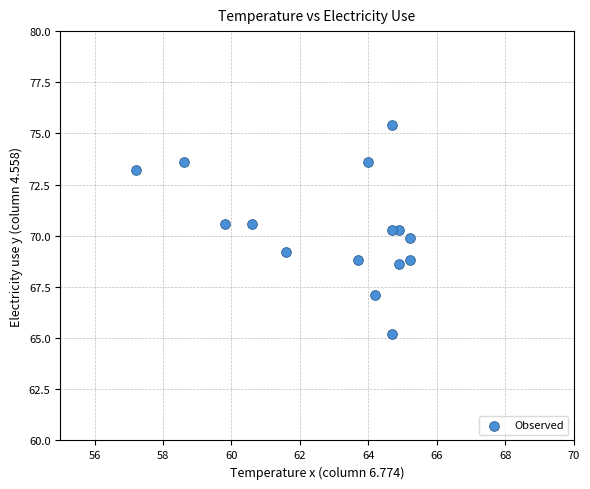

What is the range of Y values (max minus min)?

10.2